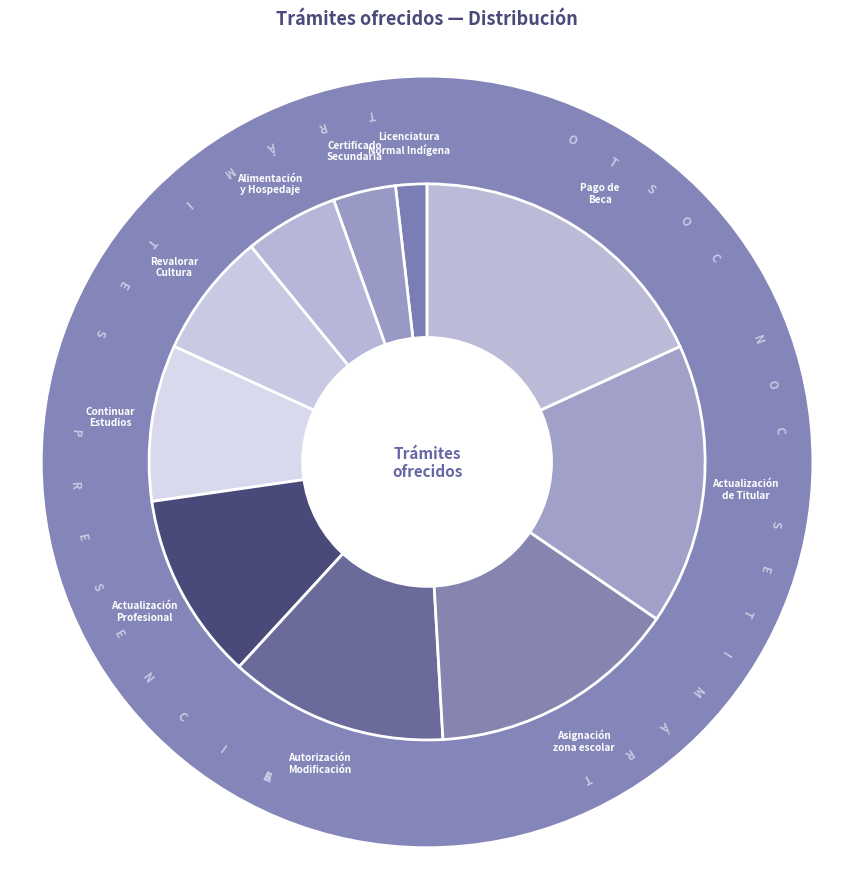

What percentage is NOT represented by Actualización de Titular?

83.6%